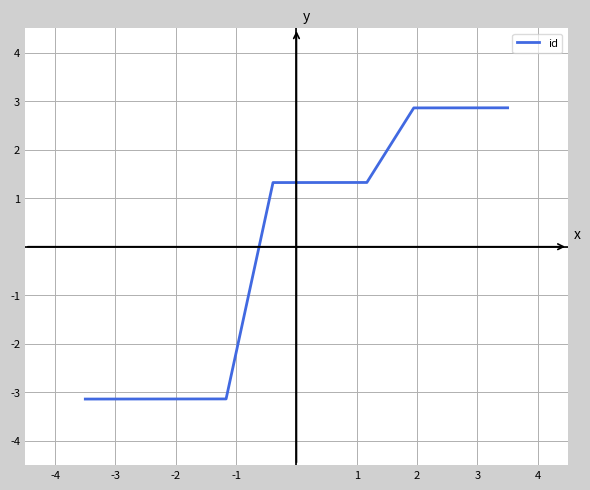

What is the difference between the maximum and minimum values?

6.0